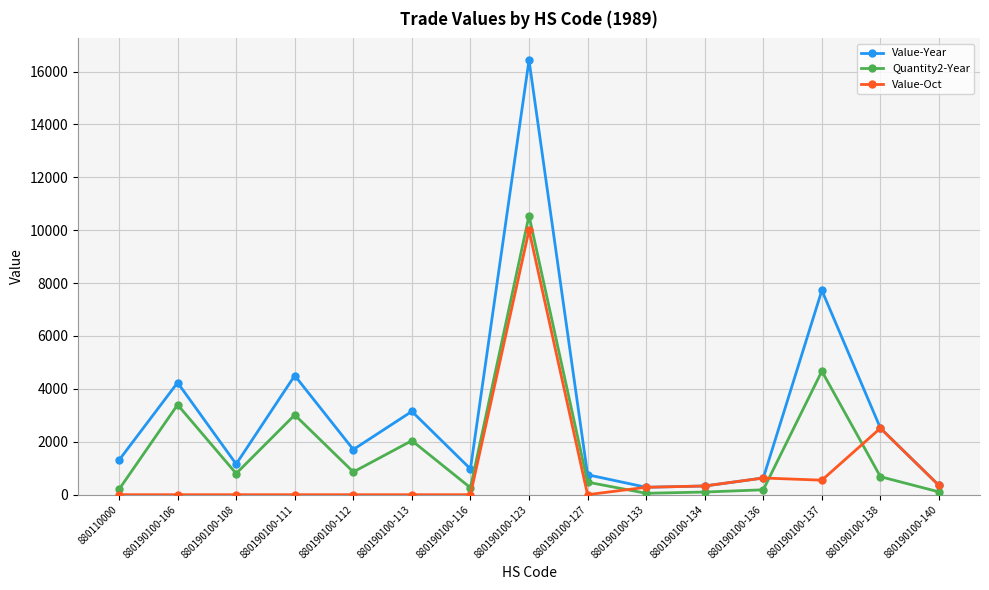

Does the chart have visible grid lines?

Yes